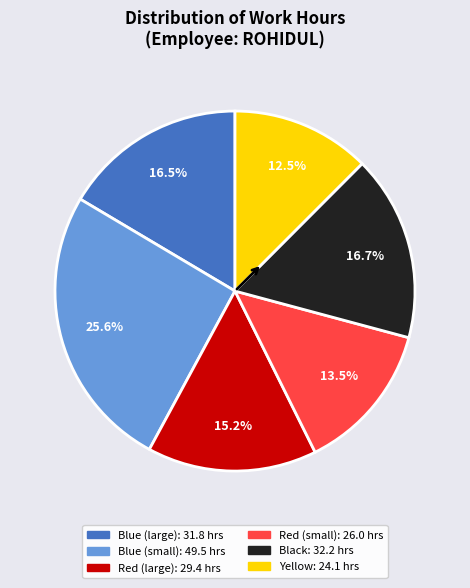

Is there any slice that represents more than half of the pie?

No